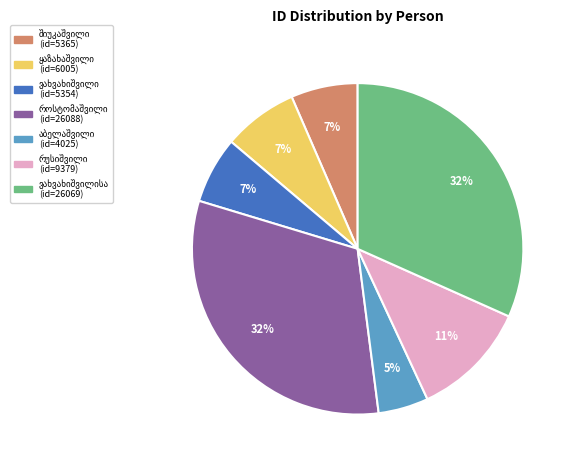

Does any single category account for the majority?

No